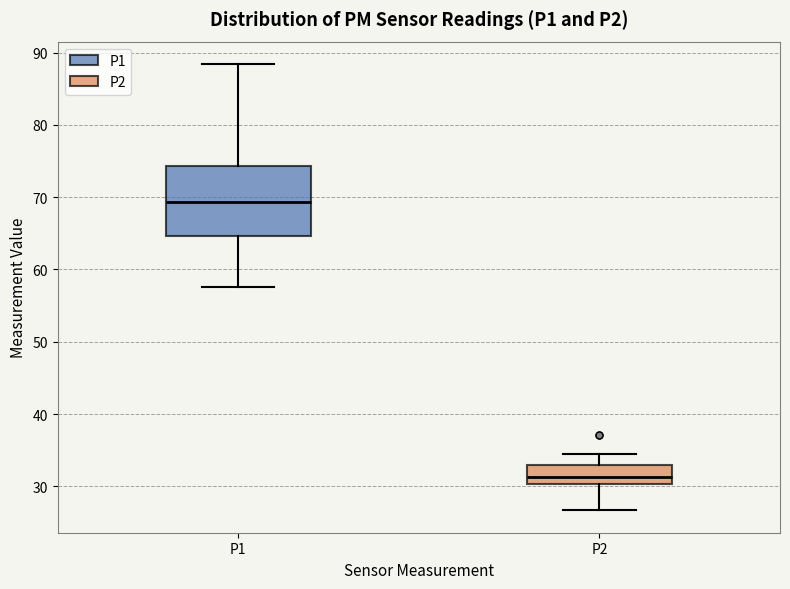

Where is the lower edge of the box for P1 on the y-axis? The values are not printed on the chart, so give them approximately, as read against the axis.

65